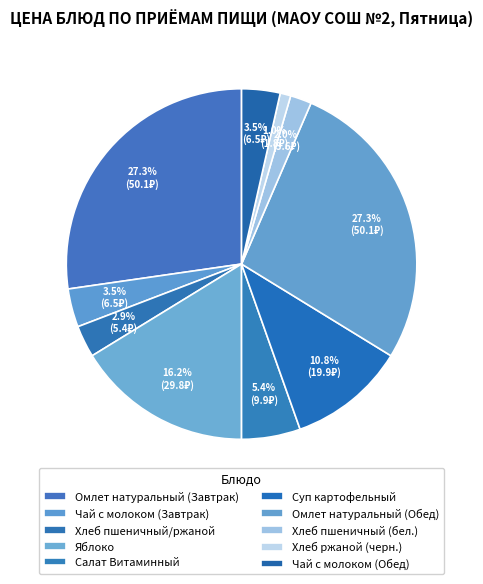

Does any single category account for the majority?

No